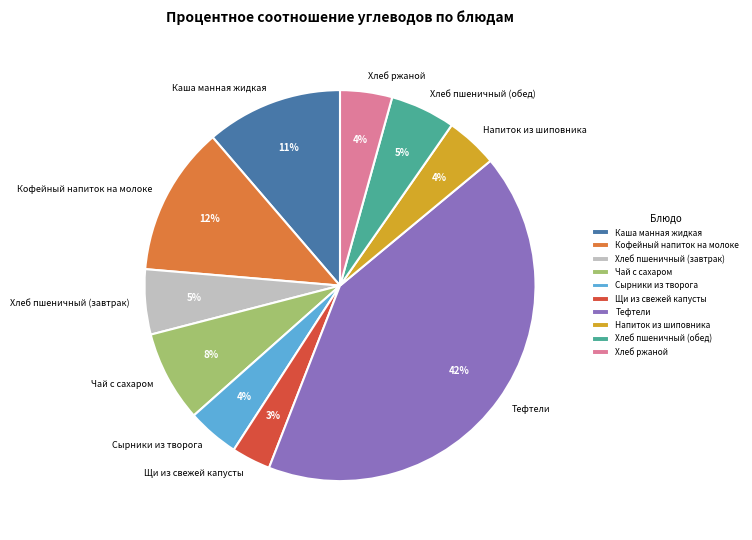

Is it true that Хлеб пшеничный (завтрак) is 5% of the pie?

True